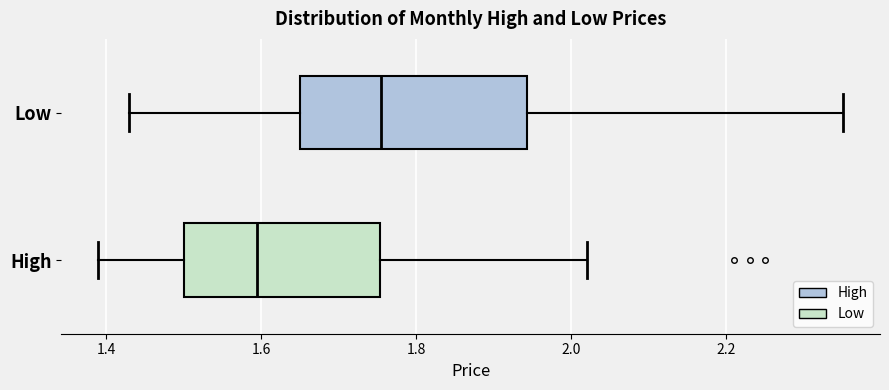

Which box's median line is the furthest to the left?

High